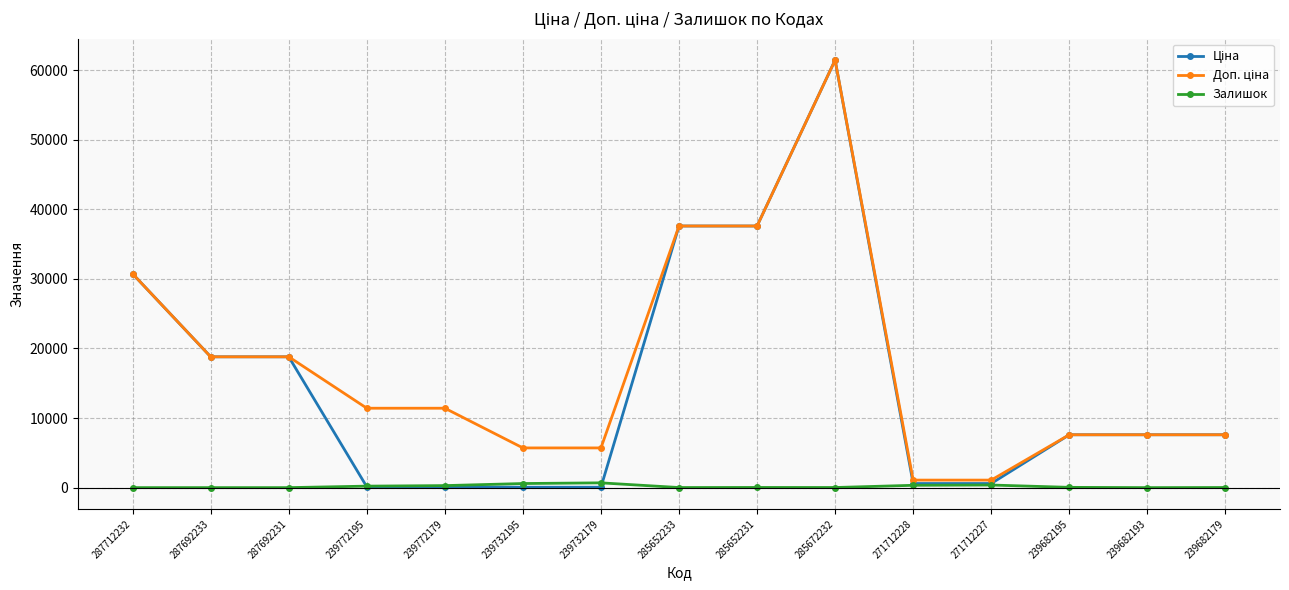

What is the greatest value displayed?

61434.3